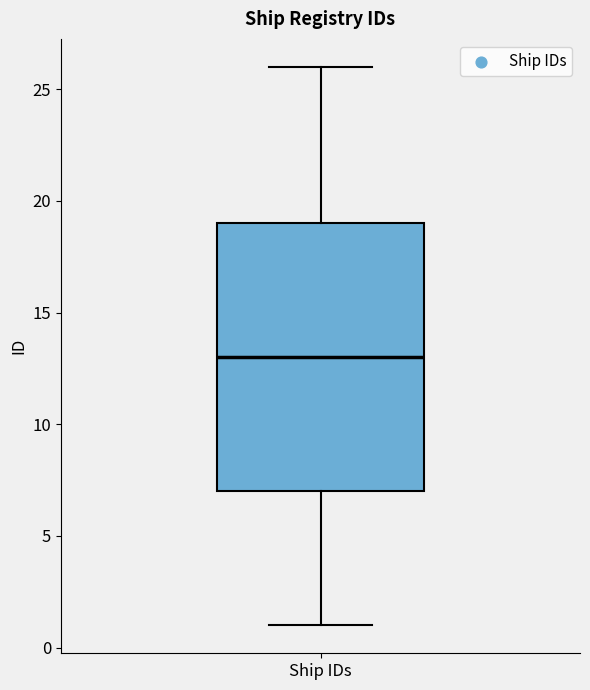

Read this box plot against the y-axis: the position of the median line, the range covered by the box, and the ends of both whiskers. The values are not printed on the chart, so give them approximately, as read against the axis.

median 13, box 7 to 19, whiskers 1 to 26